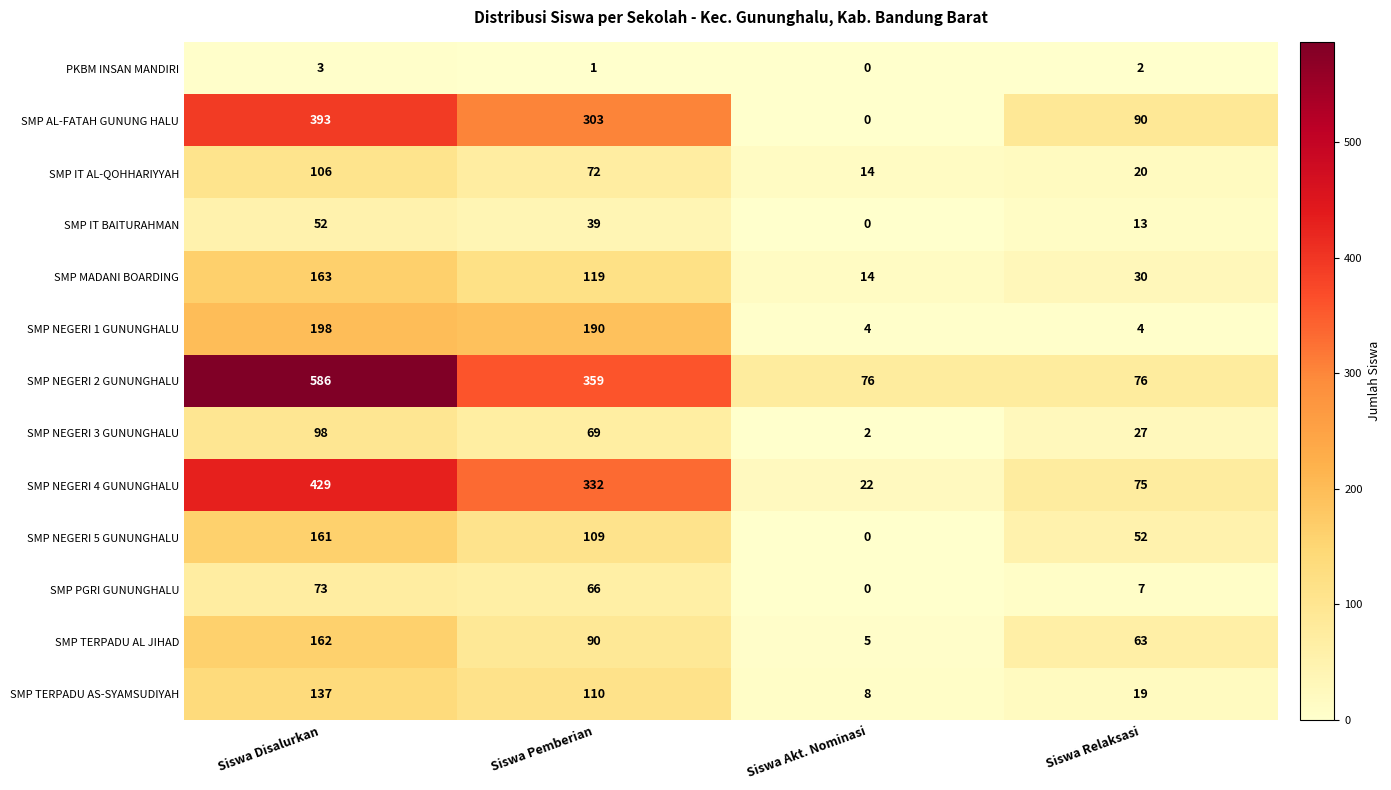

Which category has the lowest value across all series?

Siswa Akt. Nominasi